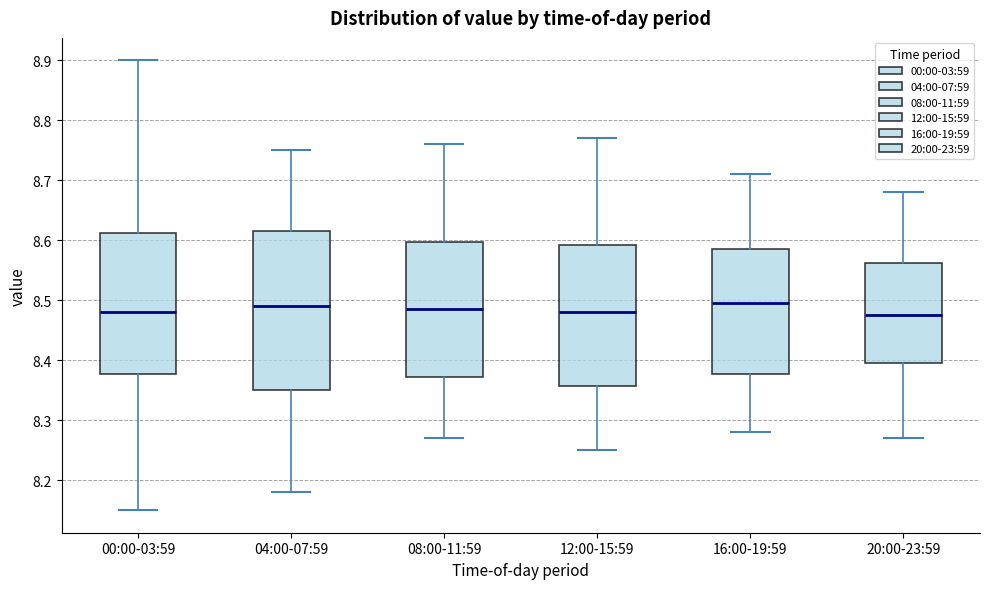

Where is the lower edge of the box for 00:00-03:59 on the y-axis? The values are not printed on the chart, so give them approximately, as read against the axis.

8.38